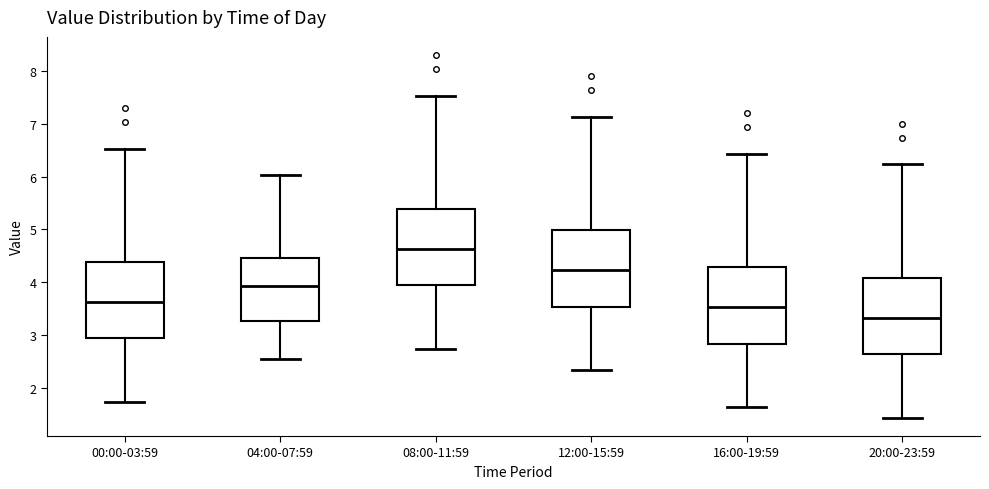

Reading left to right, transcribe this box plot: for each box, give where its median line is, the range the box spans, and where its two whiskers end, as read against the y-axis. The values are not printed on the chart, so give them approximately, as read against the axis.

00:00-03:59: median 3.6, box 2.9 to 4.4, whiskers 1.7 to 6.5
04:00-07:59: median 3.9, box 3.3 to 4.5, whiskers 2.6 to 6.0
08:00-11:59: median 4.6, box 3.9 to 5.4, whiskers 2.7 to 7.5
12:00-15:59: median 4.2, box 3.5 to 5.0, whiskers 2.3 to 7.1
16:00-19:59: median 3.5, box 2.8 to 4.3, whiskers 1.6 to 6.4
20:00-23:59: median 3.3, box 2.6 to 4.1, whiskers 1.4 to 6.2